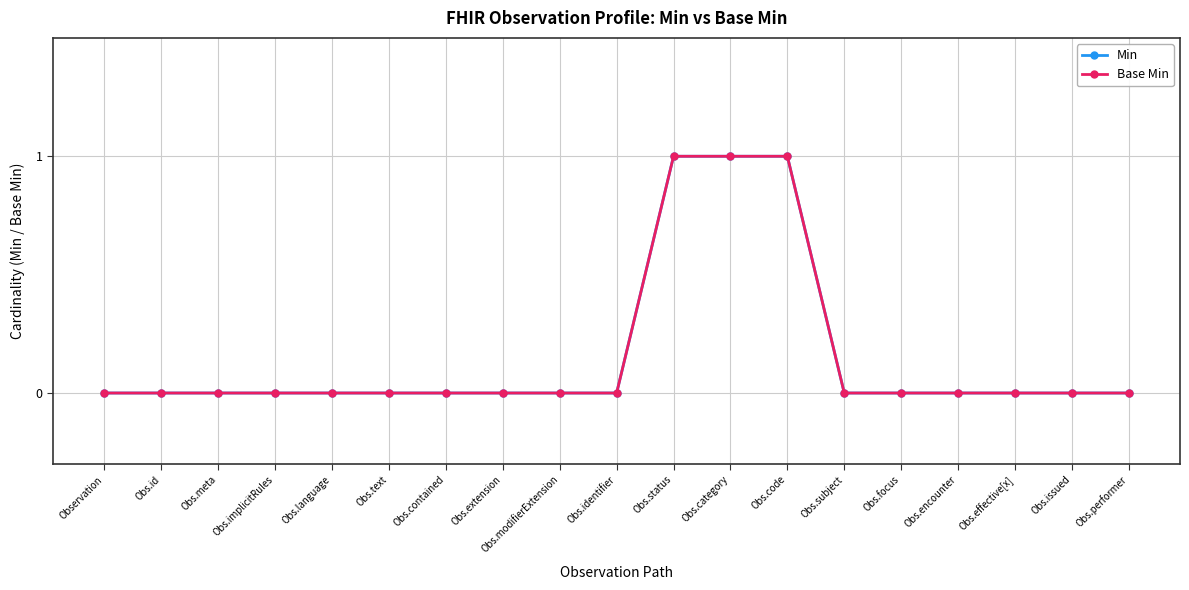

True or false: Base Min and Min intersect in this chart.

False